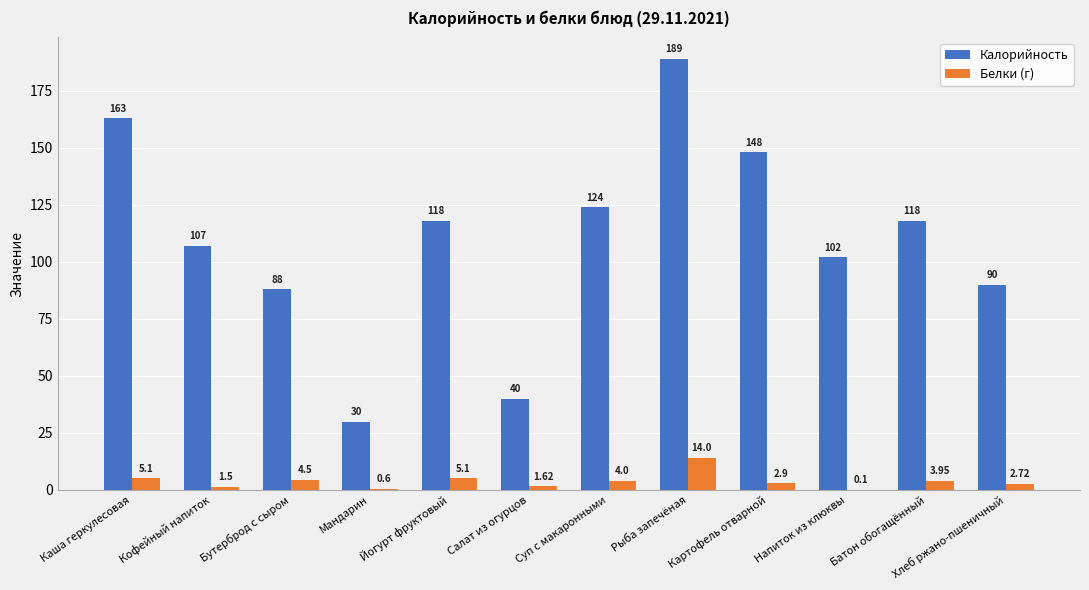

At which label does Калорийность first exceed 118?

Каша геркулесовая